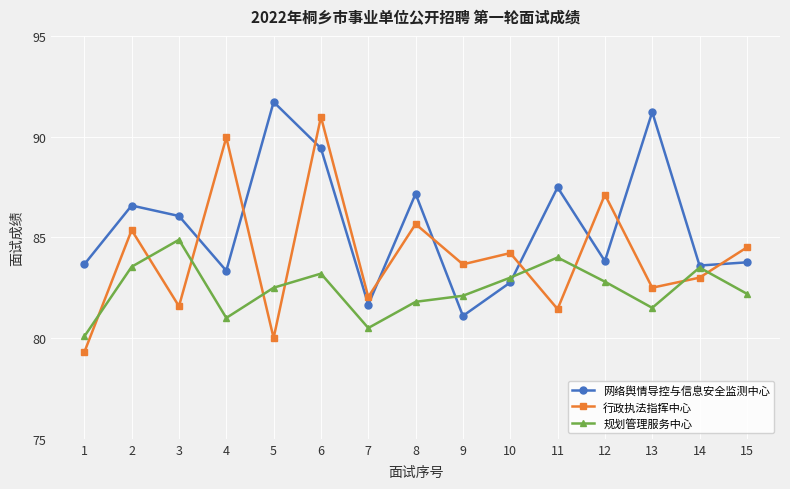

The value of 网络舆情导控与信息安全监测中心 at 12 is 83.8. True or false?

True